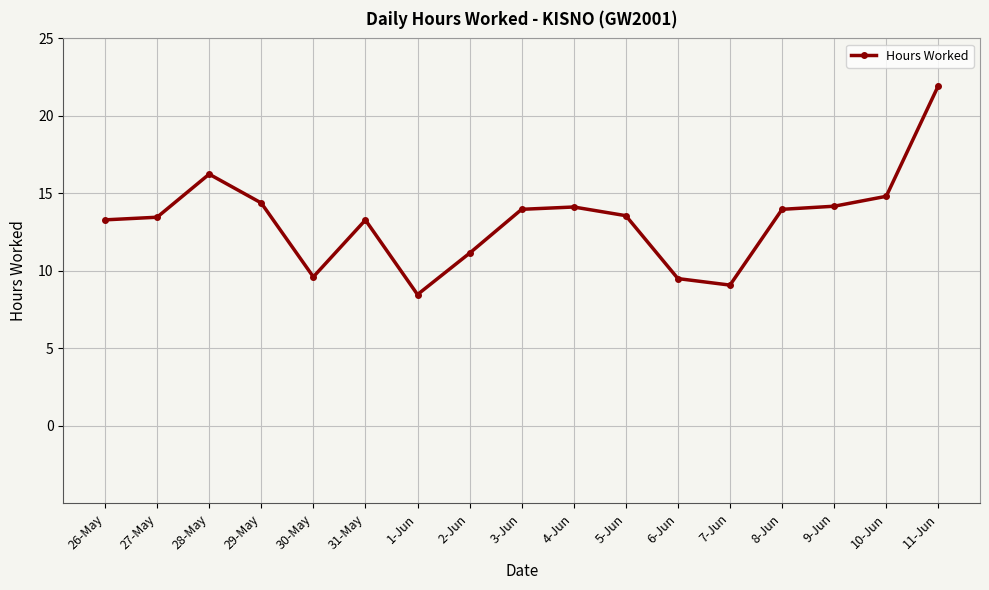

What is the change in value from 26-May to 30-May?

-3.7